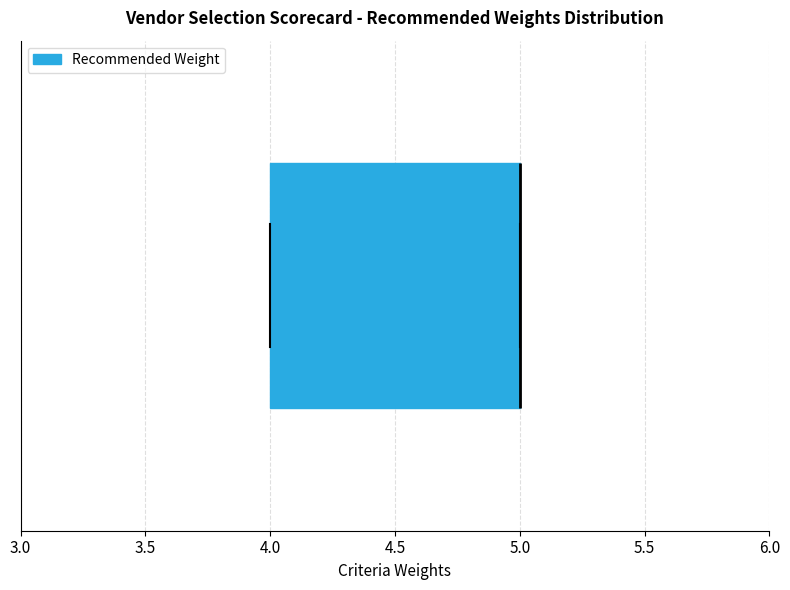

Where is the right edge of the box on the x-axis? The values are not printed on the chart, so give them approximately, as read against the axis.

5